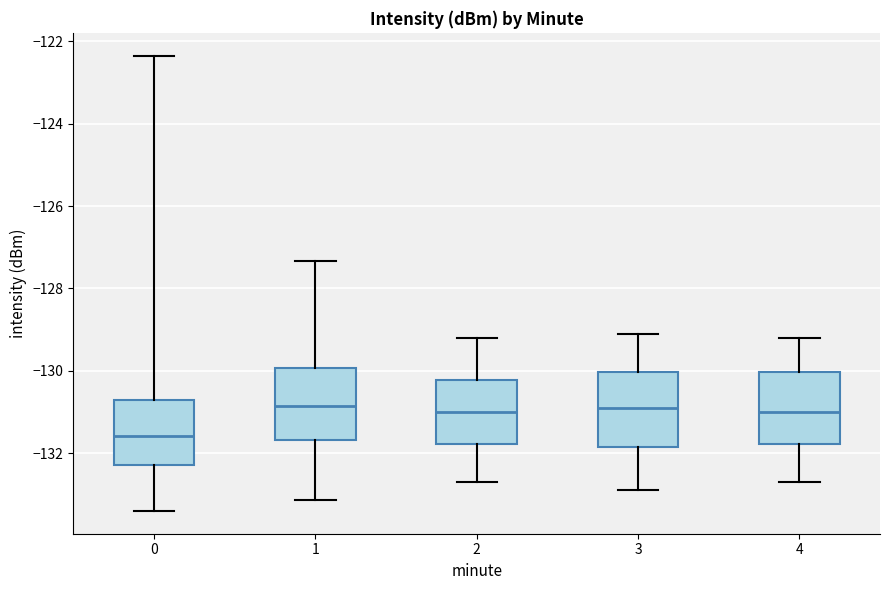

Where does the lower whisker of the box at x = 1 end on the y-axis? The values are not printed on the chart, so give them approximately, as read against the axis.

-133.2